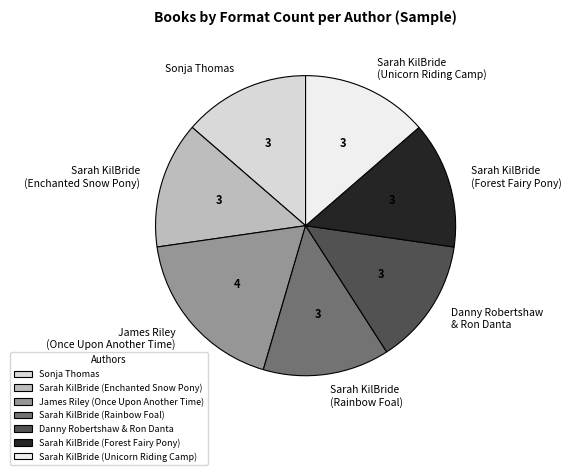

How many slices are in this pie chart?

7